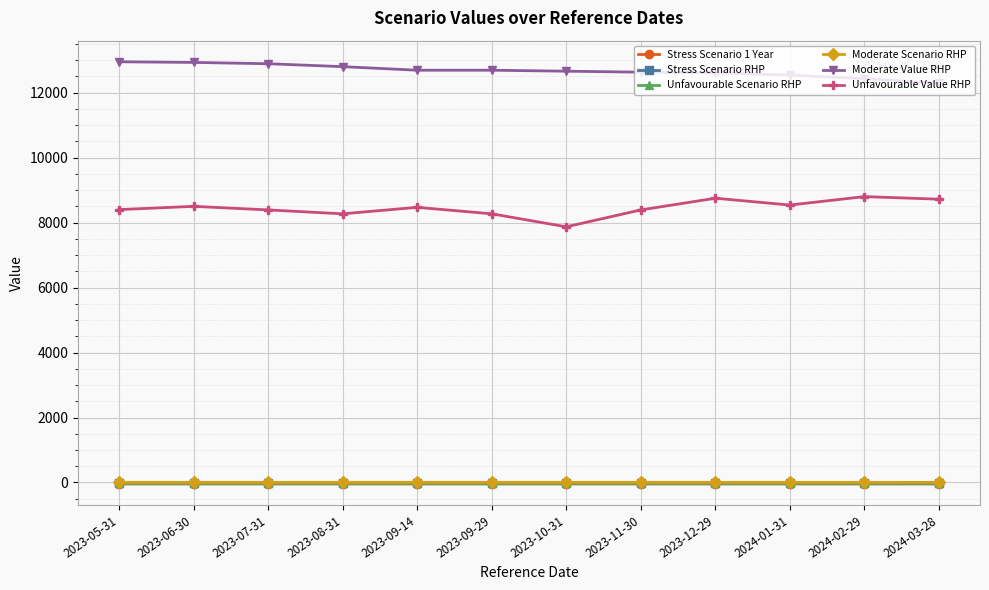

How many values in the Unfavourable Value RHP series are below 8470?

6